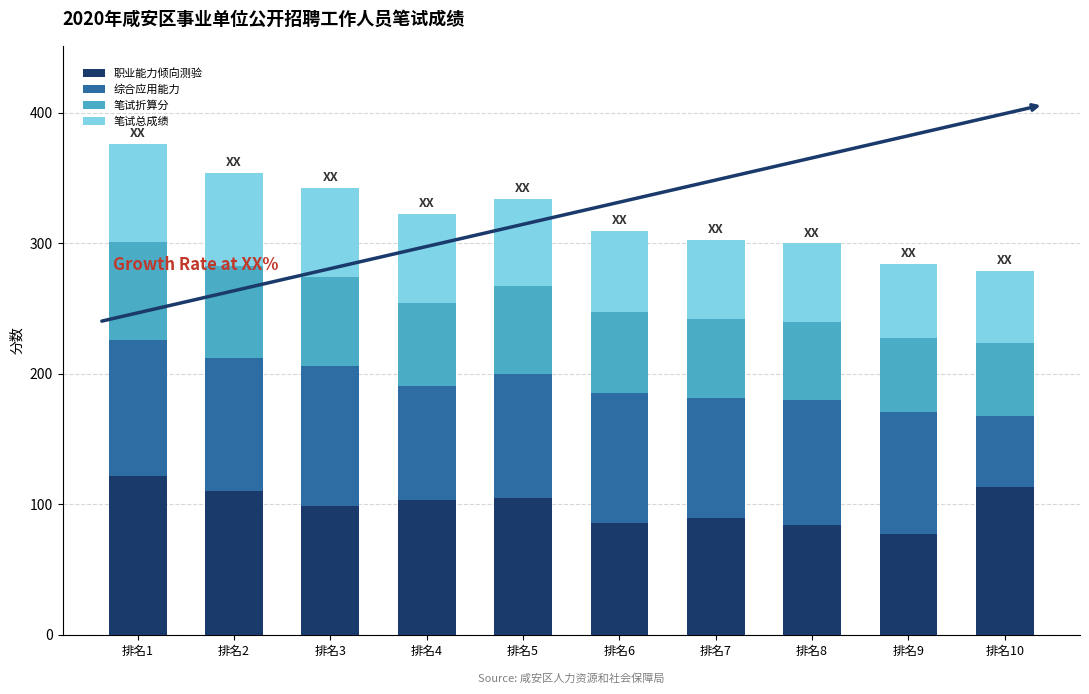

What is the lowest value of the 职业能力倾向测验 series?

77.4